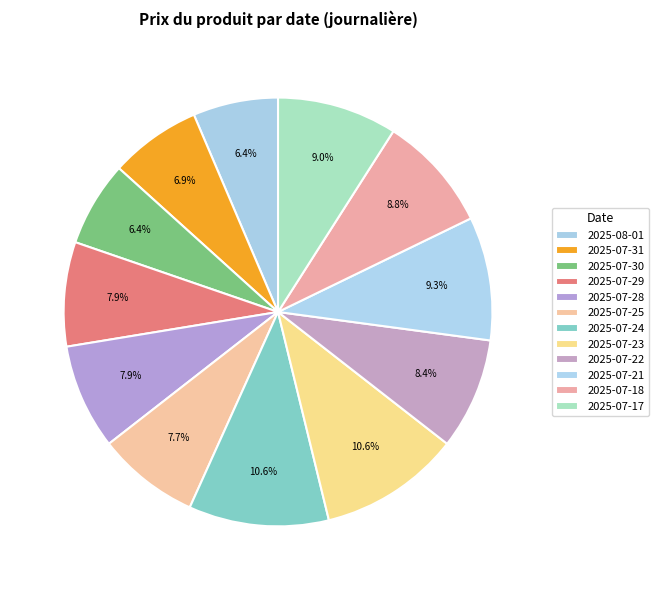

Is the sum of 2025-07-30 and 2025-07-23 greater than half?

No